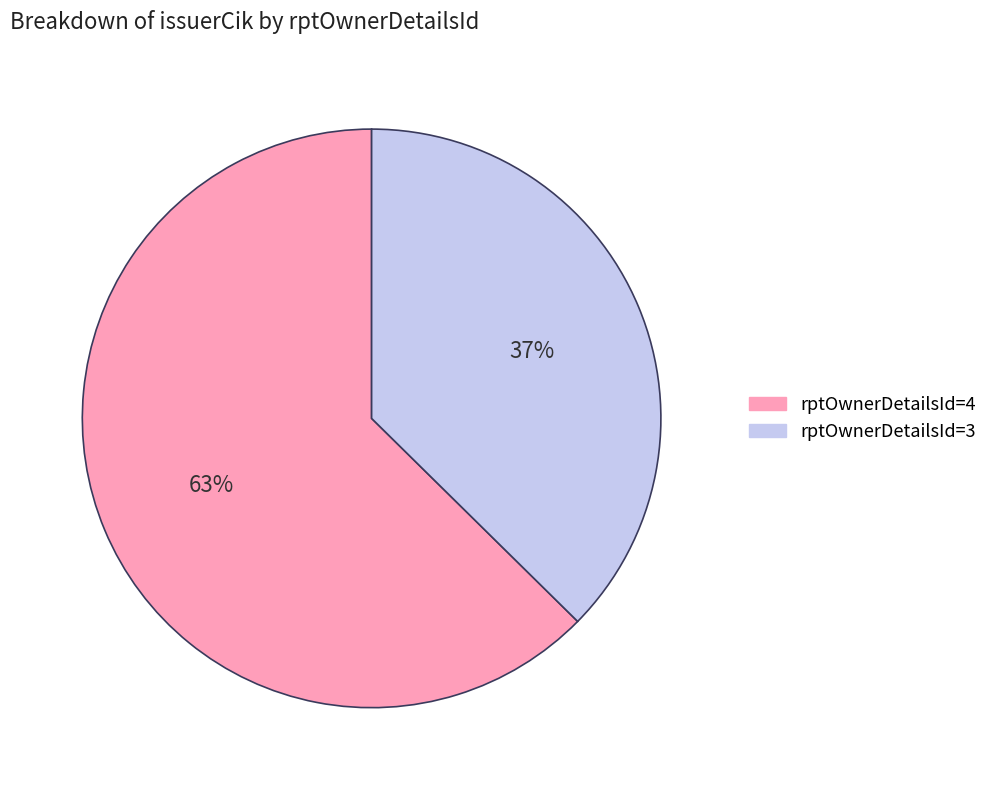

To the nearest percent, what is the average slice percentage?

50%